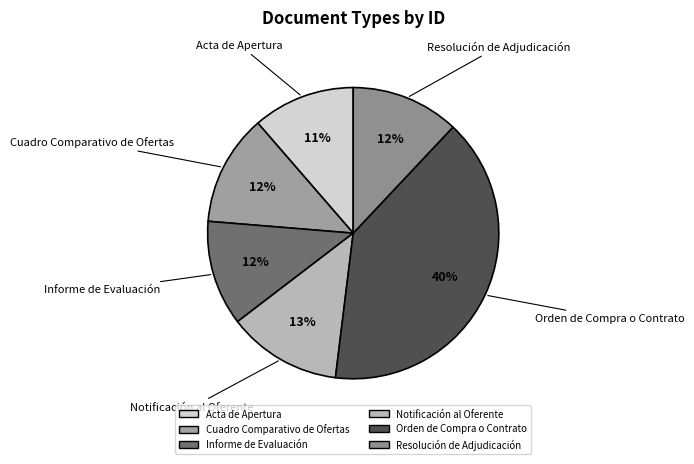

What is the largest slice in the pie chart?

Orden de Compra o Contrato